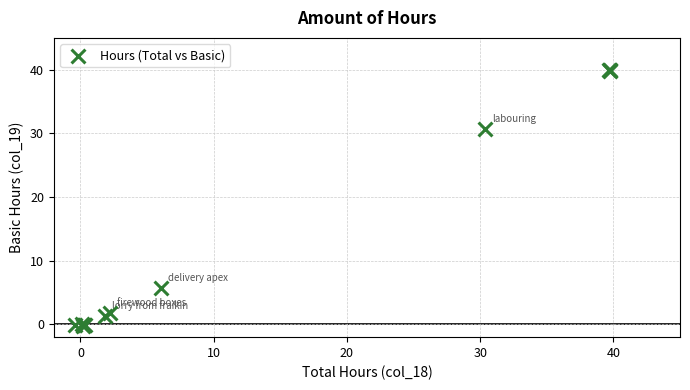

What Y value in the scatter plot is closest to 19?

30.8